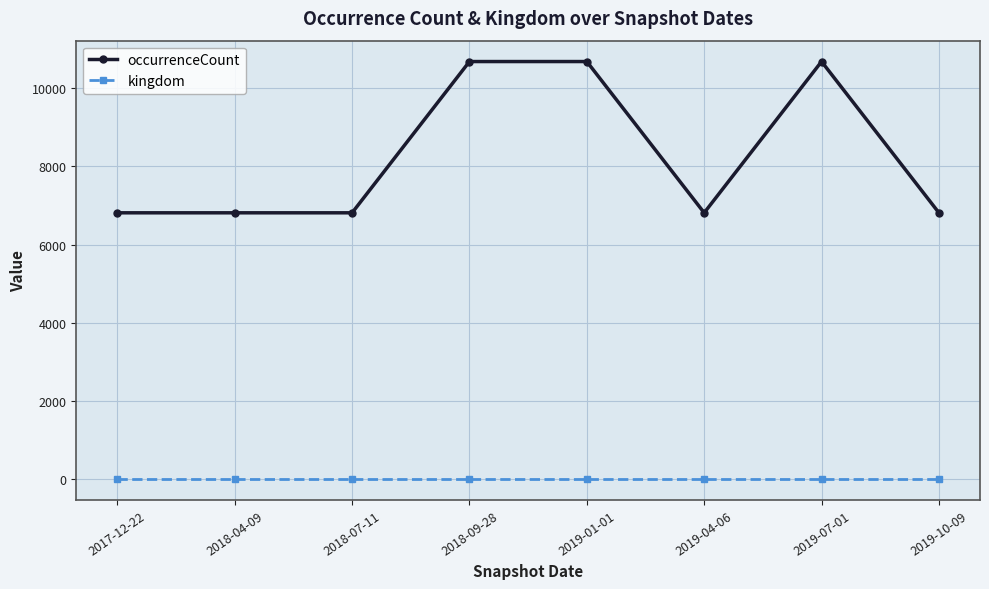

Which series has the largest range (max minus min)?

occurrenceCount